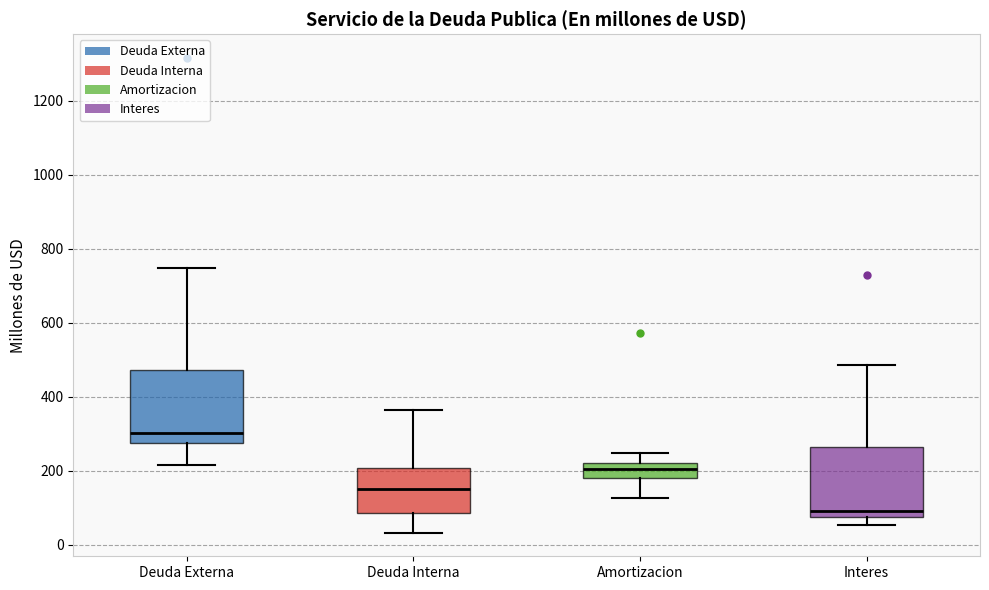

Which box has the lowest median line?

Interes